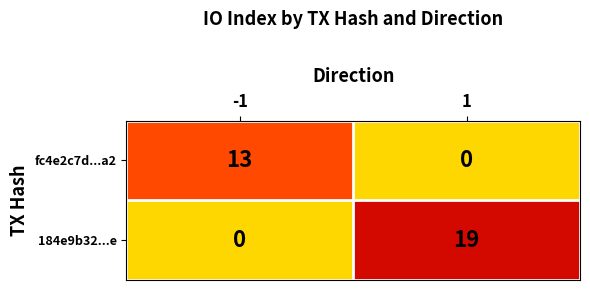

What is the spread (max minus min) of values at 1?

19